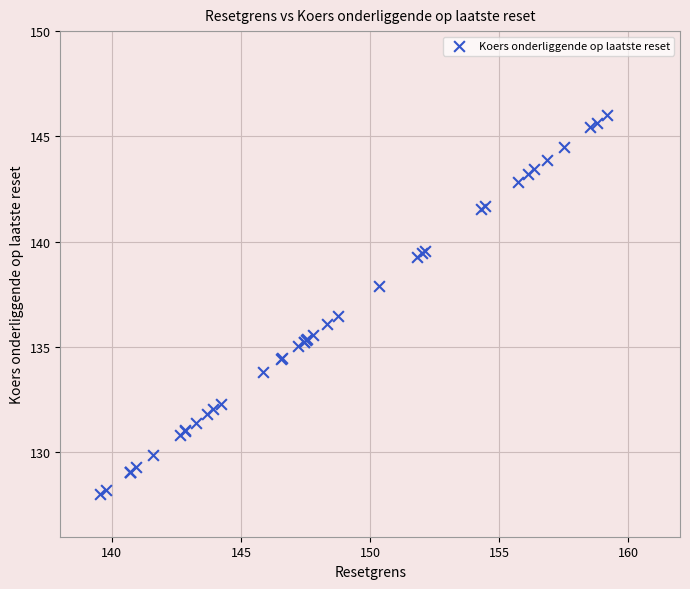

What Y value in the scatter plot is closest to 137?

136.5